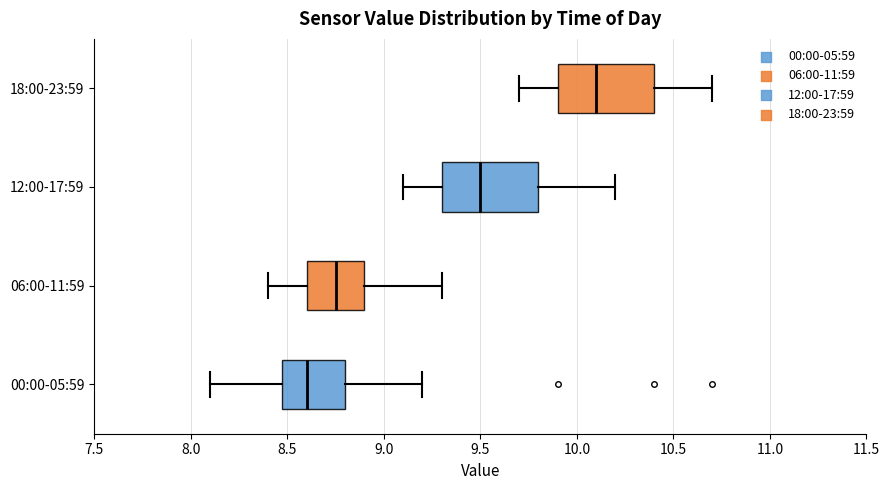

Where does the right whisker of the box for 18:00-23:59 end on the x-axis? The values are not printed on the chart, so give them approximately, as read against the axis.

10.70